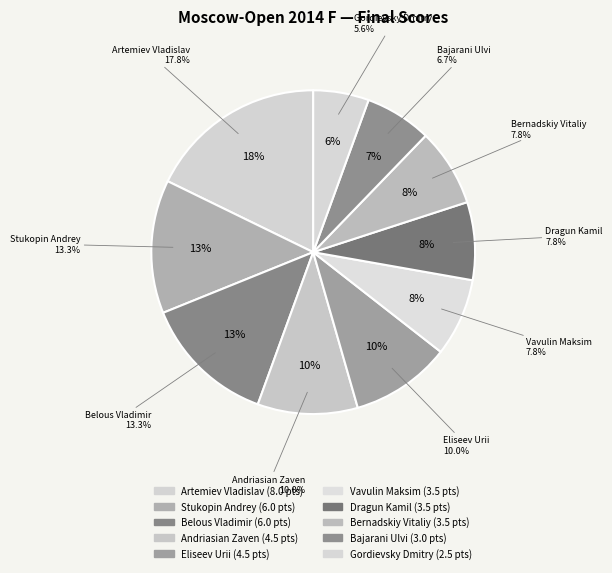

How many slices are in this pie chart?

10